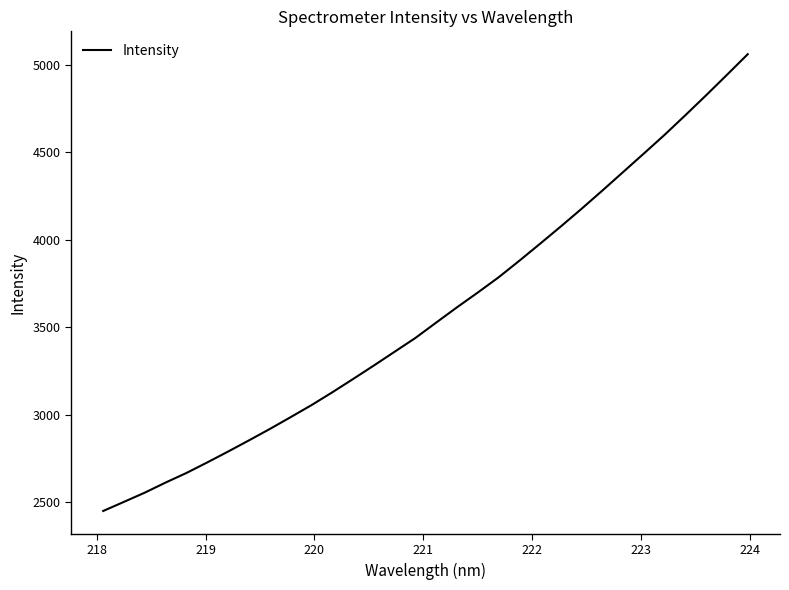

How many distinct data groups are displayed?

1